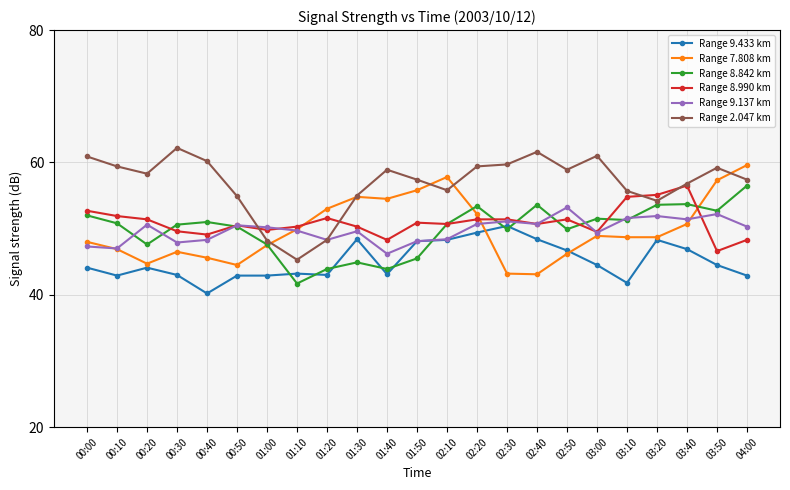

What is the difference between the highest and lowest values at 00:00?

16.8